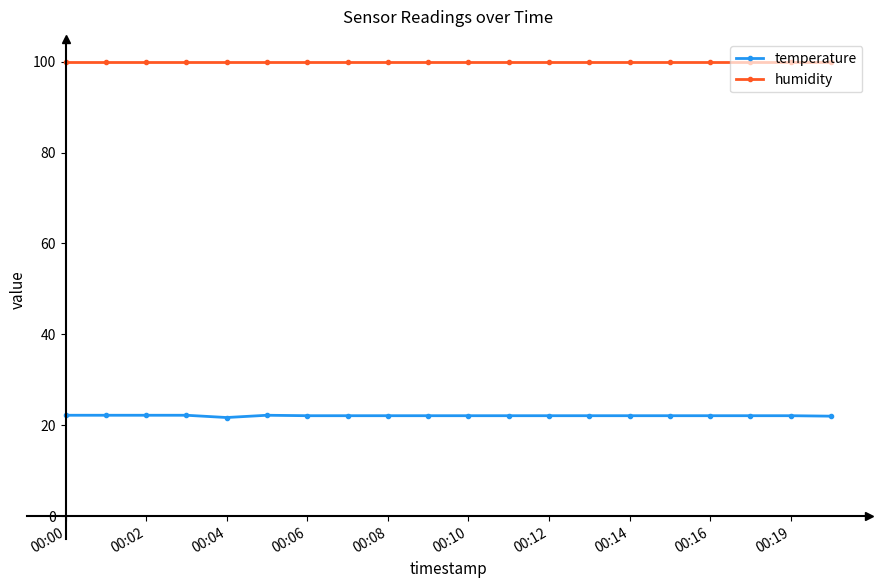

What is the average value of the humidity series?

99.9